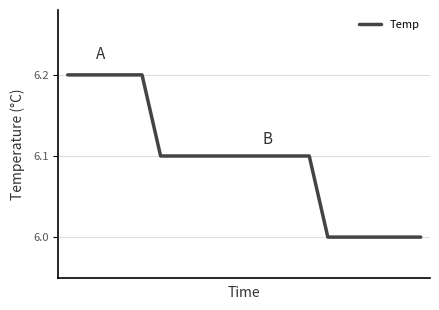

What is the maximum value shown in the chart?

6.2